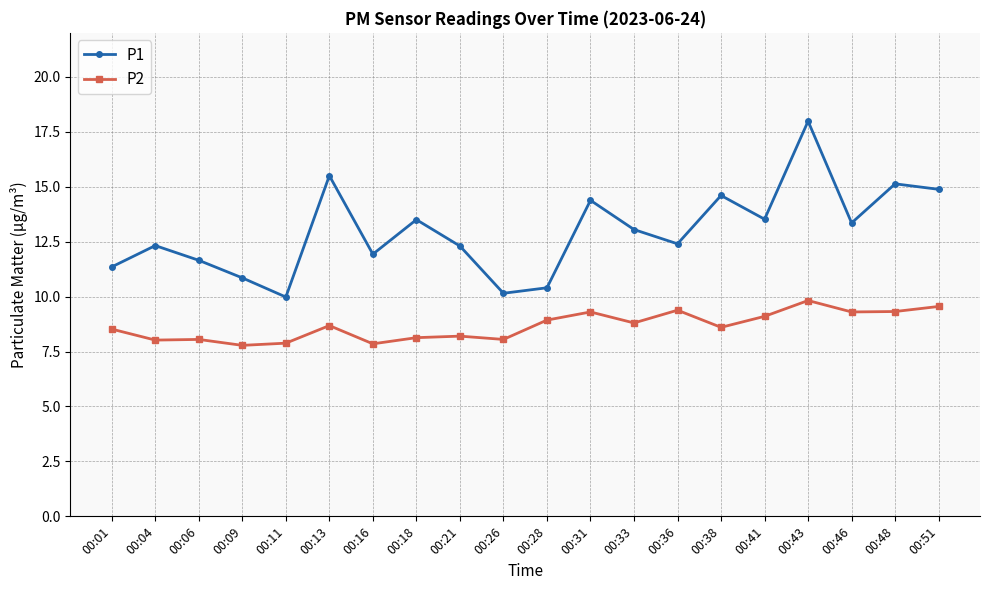

Where is P1 nearest to the value 13?

00:33